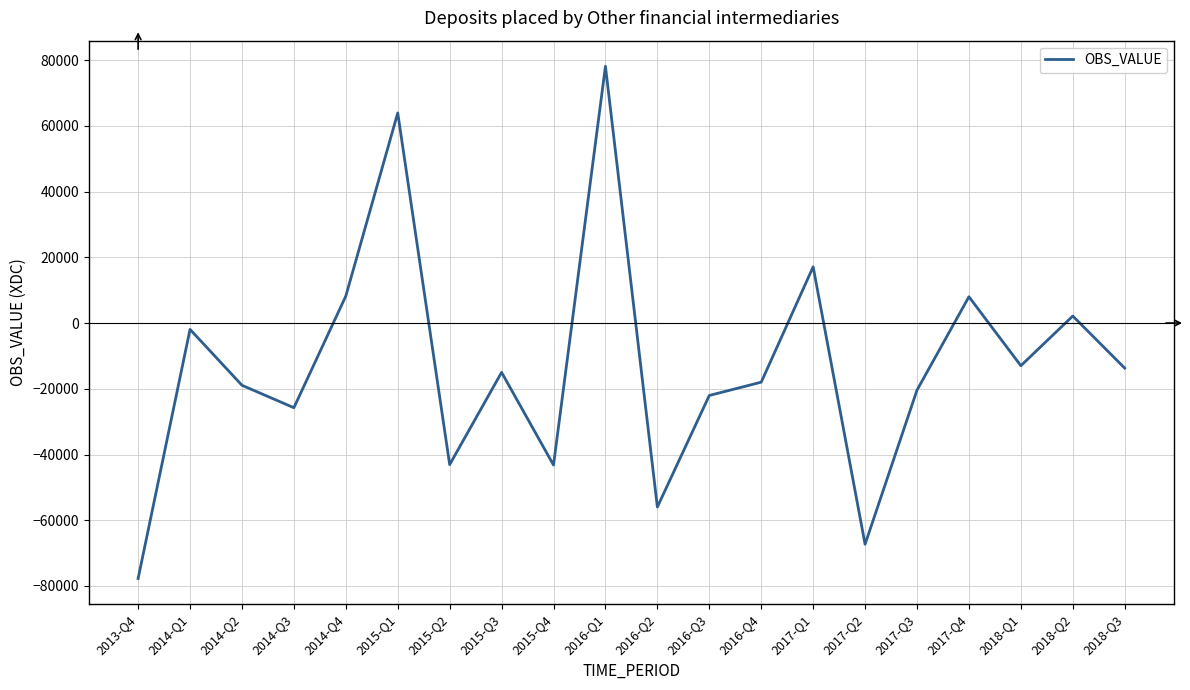

What is the maximum value shown in the chart?

78118.7